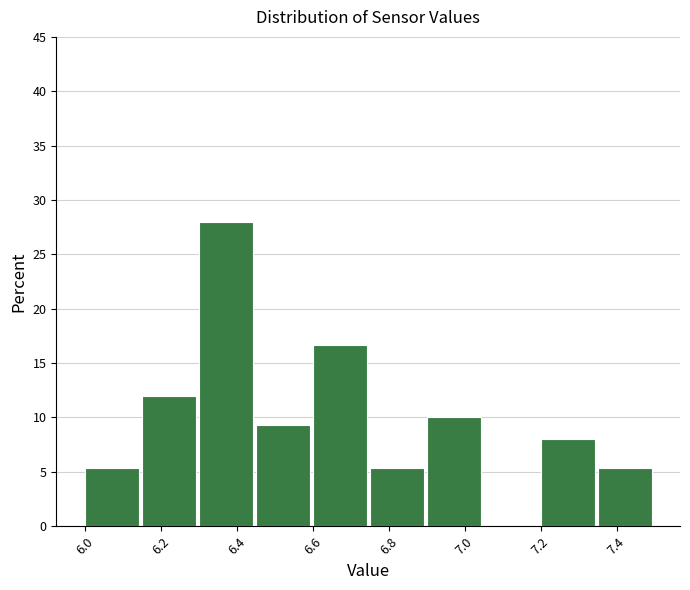

Over which range of the x-axis is the bar tallest?

6.30 to 6.45